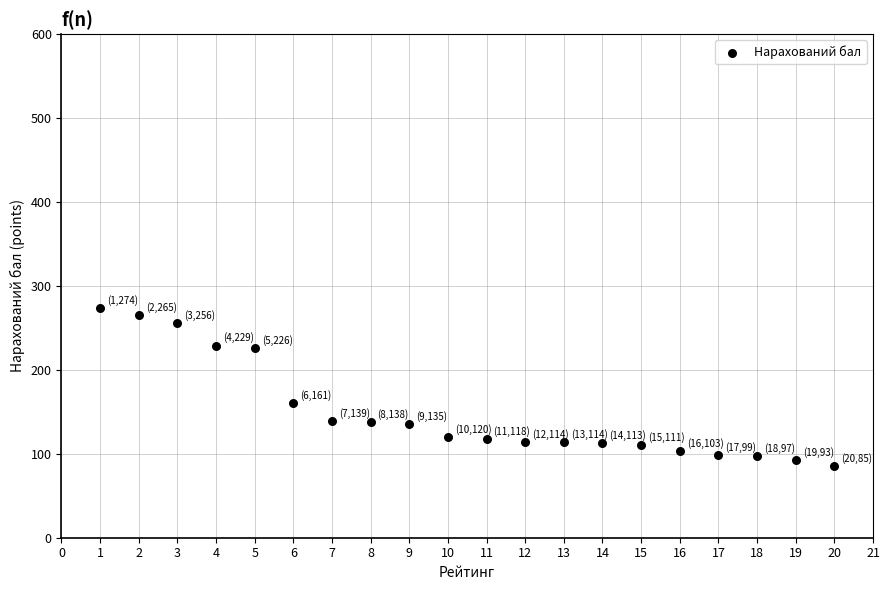

What Y value in the scatter plot is closest to 179?

161